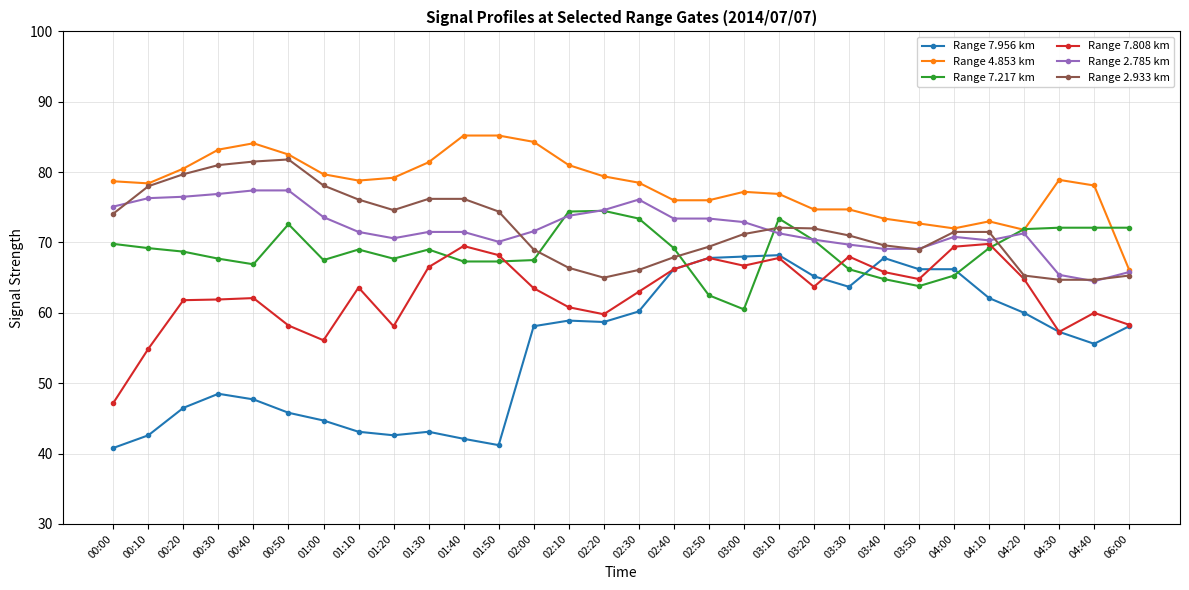

True or false: Range 7.956 km and Range 2.785 km intersect in this chart.

False